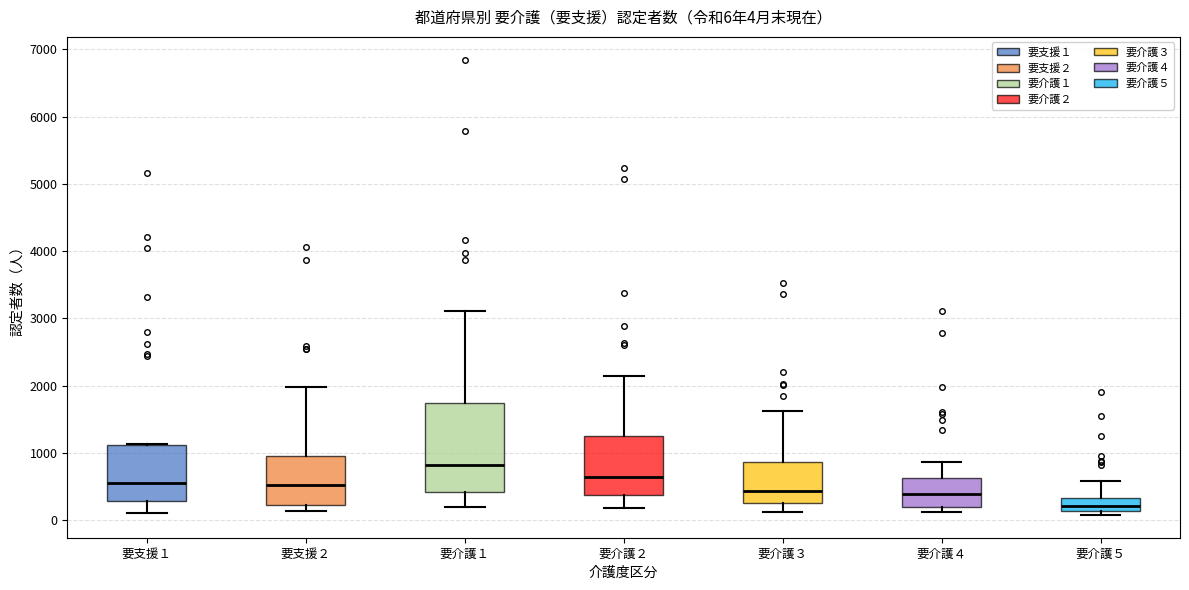

Which box's median line is the lowest?

要介護５